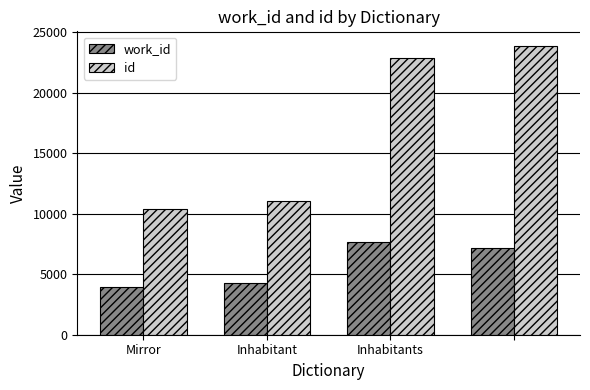

What is the greatest value displayed?

23862